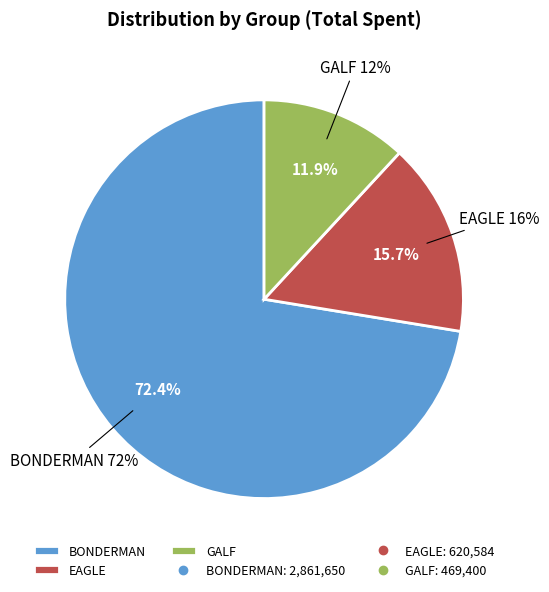

What percentage is NOT represented by BONDERMAN?

27.6%